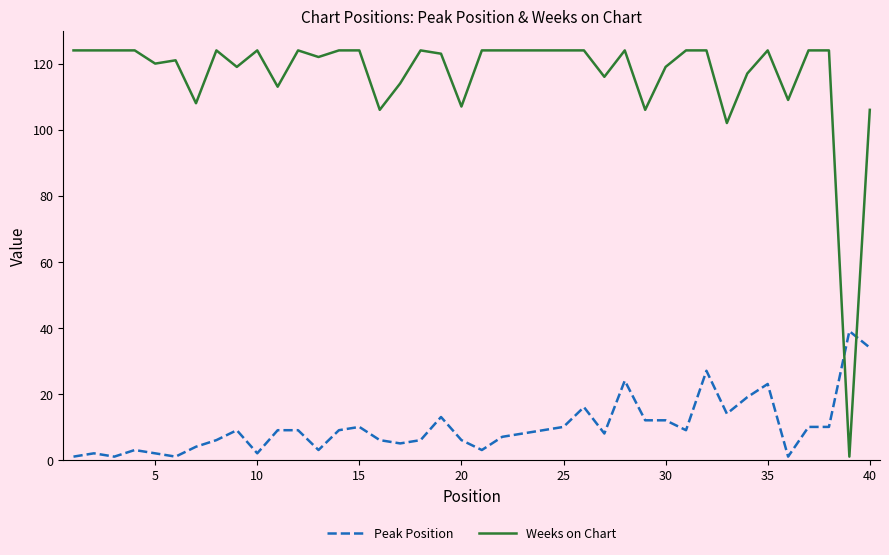

What is the lowest value of the Weeks on Chart series?

1